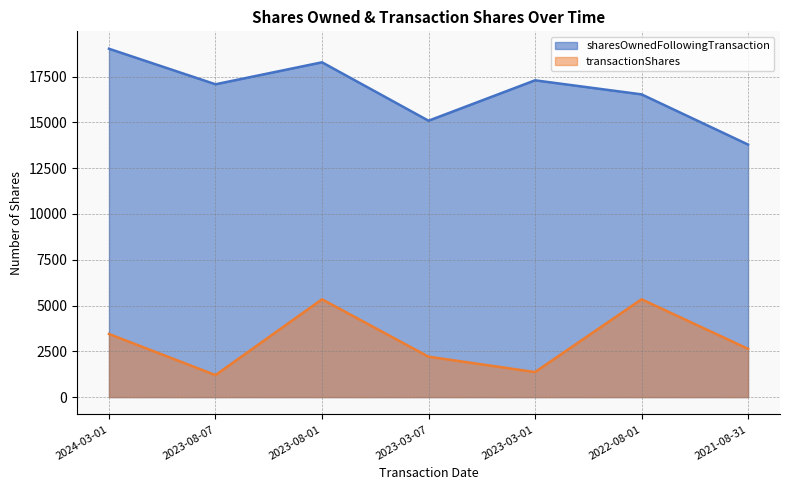

What is the value of the transactionShares point at the 6th from the left?

5341